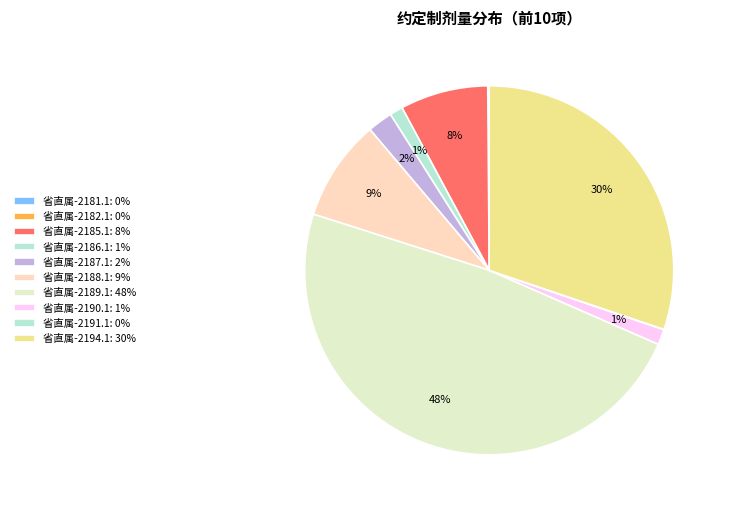

How many slices are in this pie chart?

10